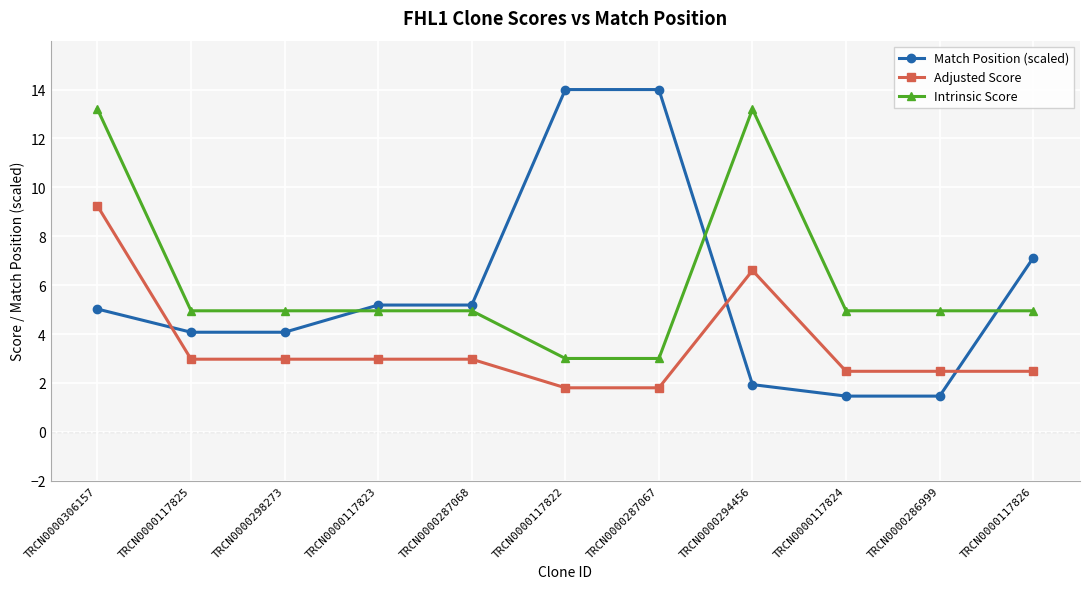

True or false: Adjusted Score and Intrinsic Score intersect in this chart.

False